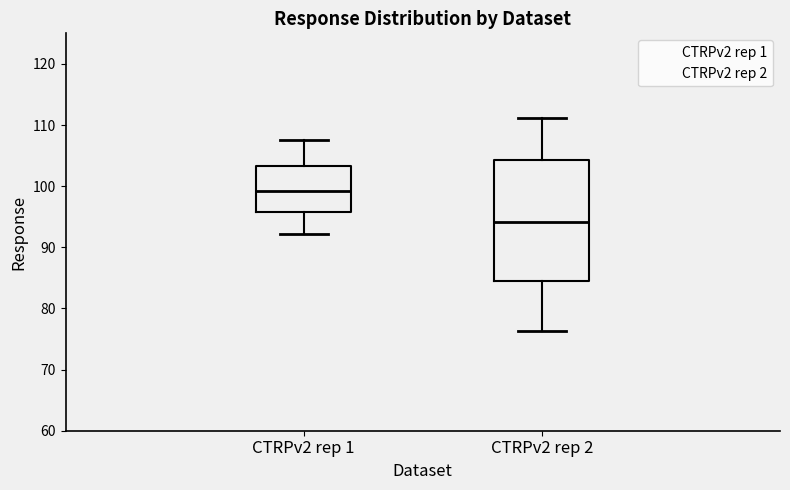

Comparing the boxes themselves (not the whiskers), which one is the tallest?

CTRPv2 rep 2